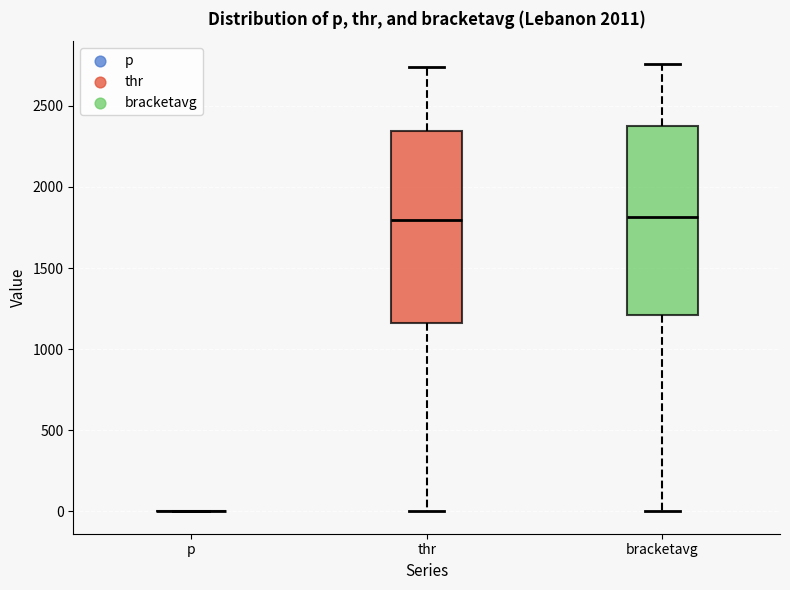

Reading left to right, transcribe this box plot: for each box, give where its median line is, the range the box spans, and where its two whiskers end, as read against the y-axis. The values are not printed on the chart, so give them approximately, as read against the axis.

p: box collapsed to a line at 0, whiskers 0 to 0
thr: median 1800, box 1150 to 2350, whiskers 0 to 2750
bracketavg: median 1800, box 1200 to 2400, whiskers 0 to 2750